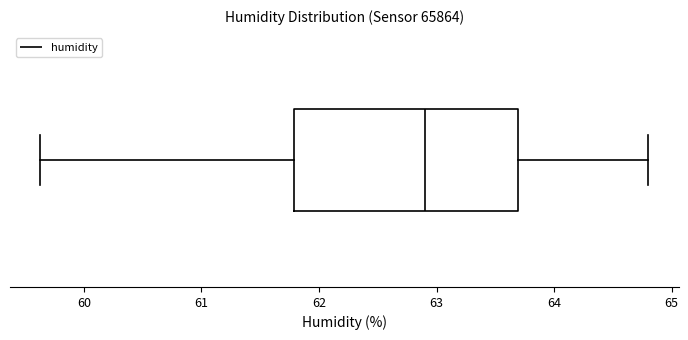

Transcribe this box plot: give where the median line is, the range the box spans, and where the two whiskers end, as read against the x-axis. The values are not printed on the chart, so give them approximately, as read against the axis.

median 62.9, box 61.8 to 63.7, whiskers 59.6 to 64.8